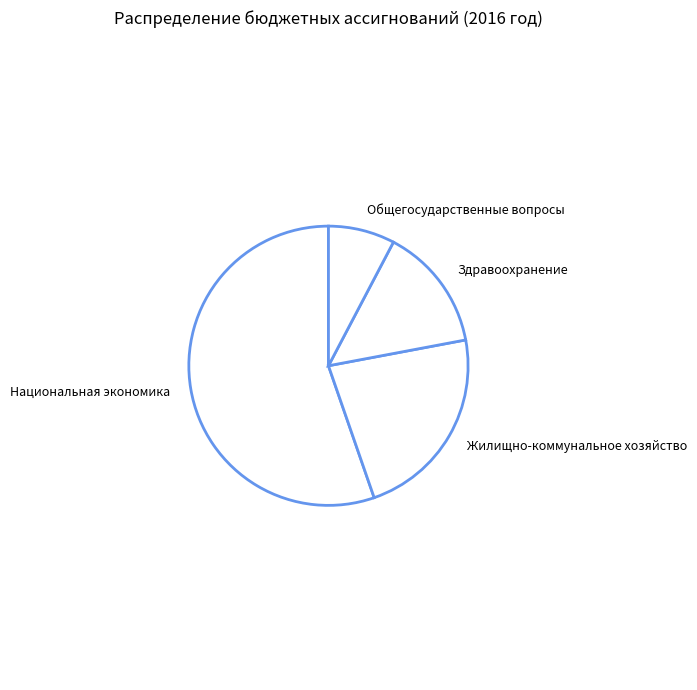

Is the sum of Жилищно-коммунальное хозяйство and Здравоохранение greater than half?

No